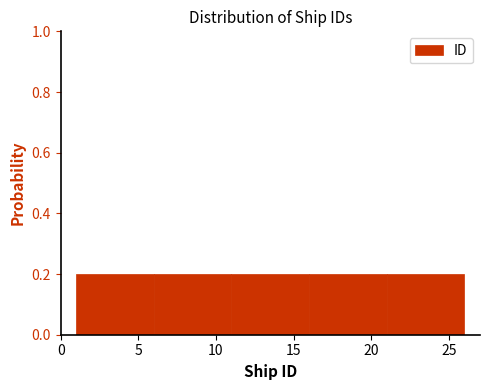

Reading left to right, list every bar in this chart as the range it spans on the x-axis followed by its height. The values are not printed on the chart, so give them approximately, as read against the axis.

1 to 6: 0.2
6 to 11: 0.2
11 to 16: 0.2
16 to 21: 0.2
21 to 26: 0.2